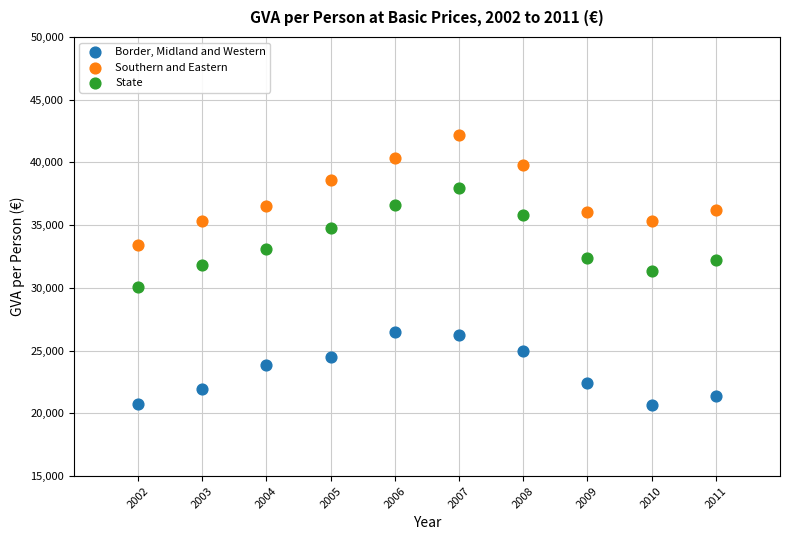

What is the X range (max minus min) for the scatter plot?

9.0